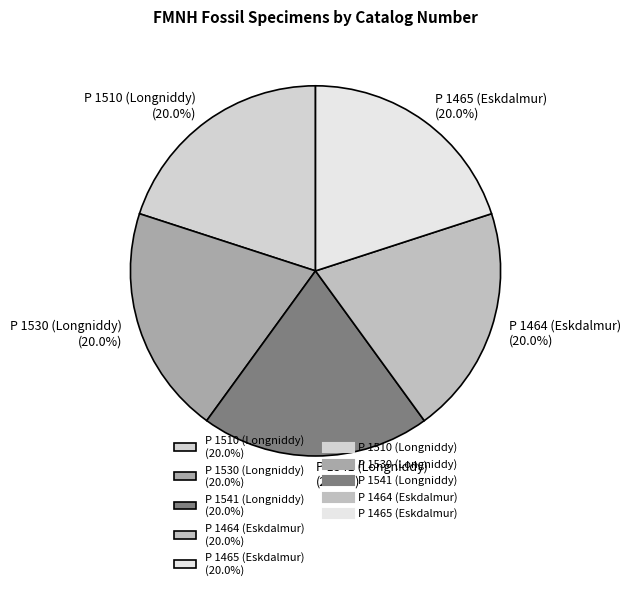

Combined, do P 1464 (Eskdalmur) and P 1465 (Eskdalmur) account for over 50%?

No